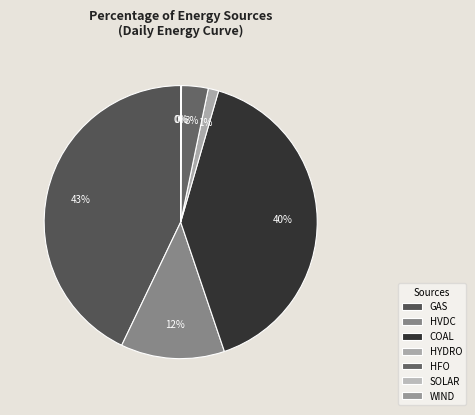

Is it true that HFO is 3% of the pie?

True